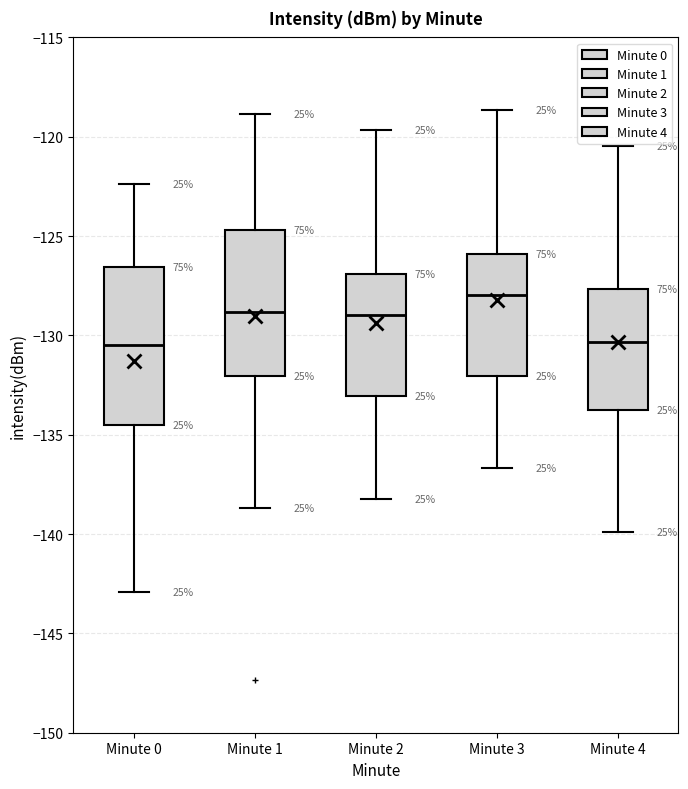

Reading left to right, transcribe this box plot: for each box, give where its median line is, the range the box spans, and where its two whiskers end, as read against the y-axis. The values are not printed on the chart, so give them approximately, as read against the axis.

Minute 0: median -130.5, box -134.5 to -126.5, whiskers -143.0 to -122.5
Minute 1: median -129.0, box -132.0 to -124.5, whiskers -138.5 to -119.0
Minute 2: median -129.0, box -133.0 to -127.0, whiskers -138.0 to -119.5
Minute 3: median -128.0, box -132.0 to -126.0, whiskers -136.5 to -118.5
Minute 4: median -130.5, box -134.0 to -127.5, whiskers -140.0 to -120.5